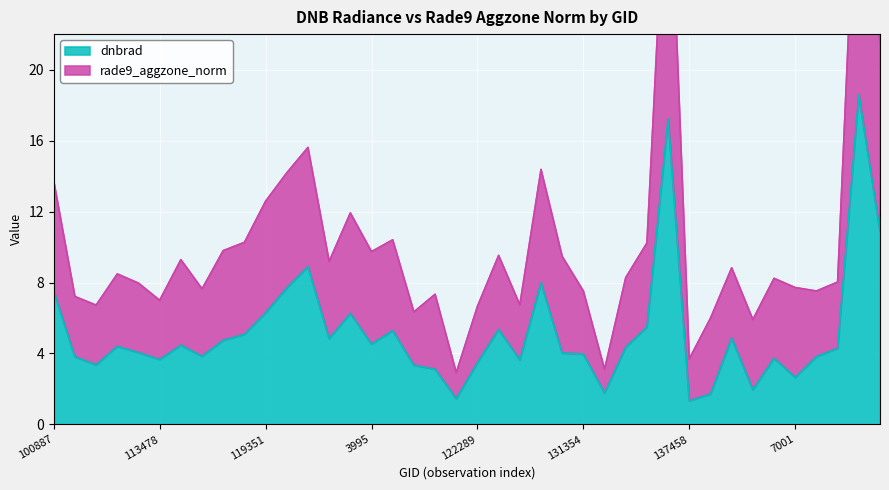

What is the label of the 23rd point from the left?

123011